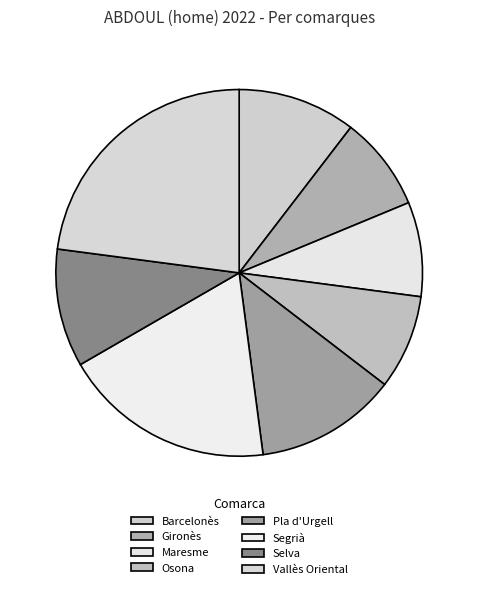

How many slices are in this pie chart?

8